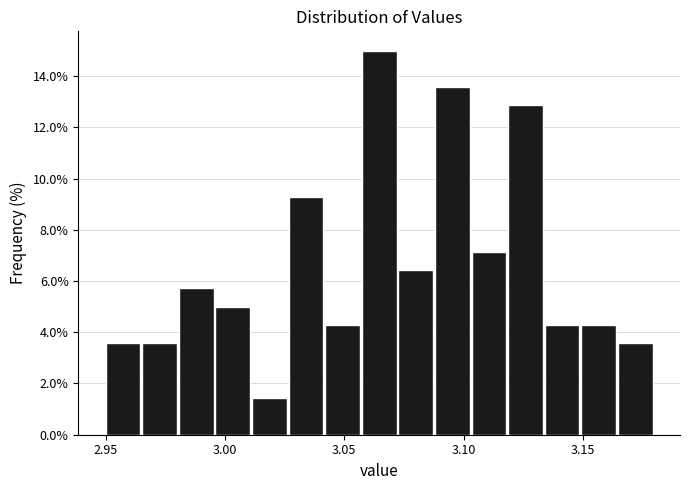

Around what value on the x-axis is the tallest bar? Give the approximate position of its centre, as read against the axis.

3.065